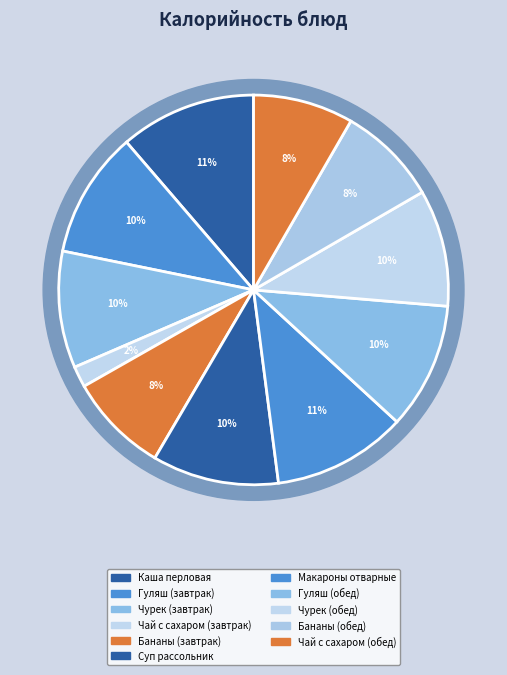

What percentage is the Суп рассольник slice, to the nearest percent?

10%